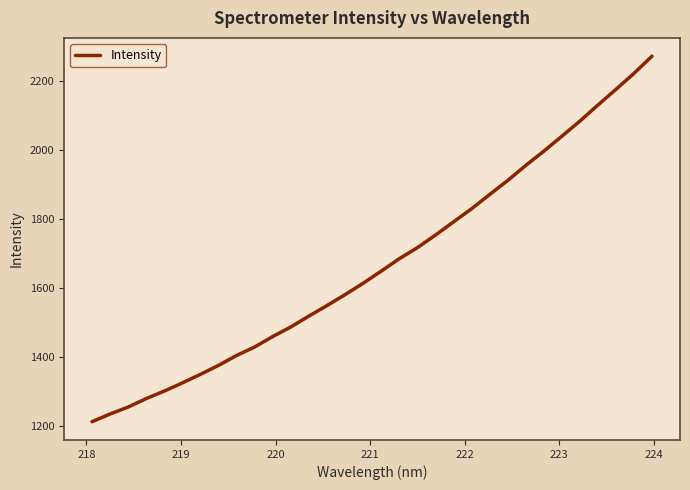

Does the chart have visible grid lines?

No